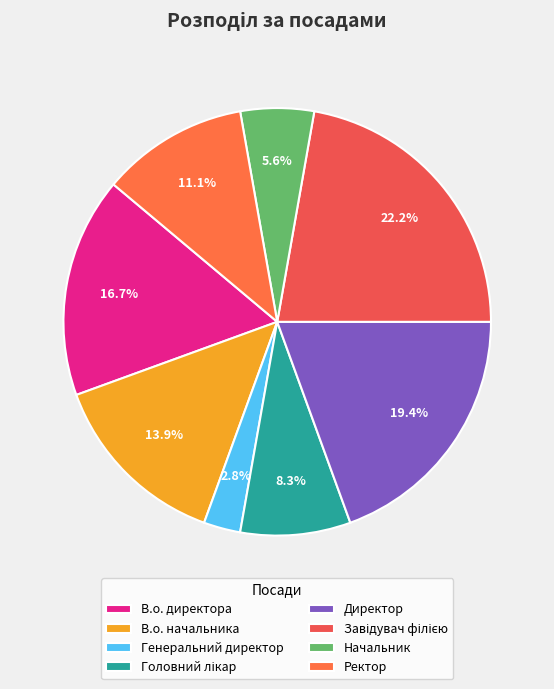

How many segments does this pie chart have?

8